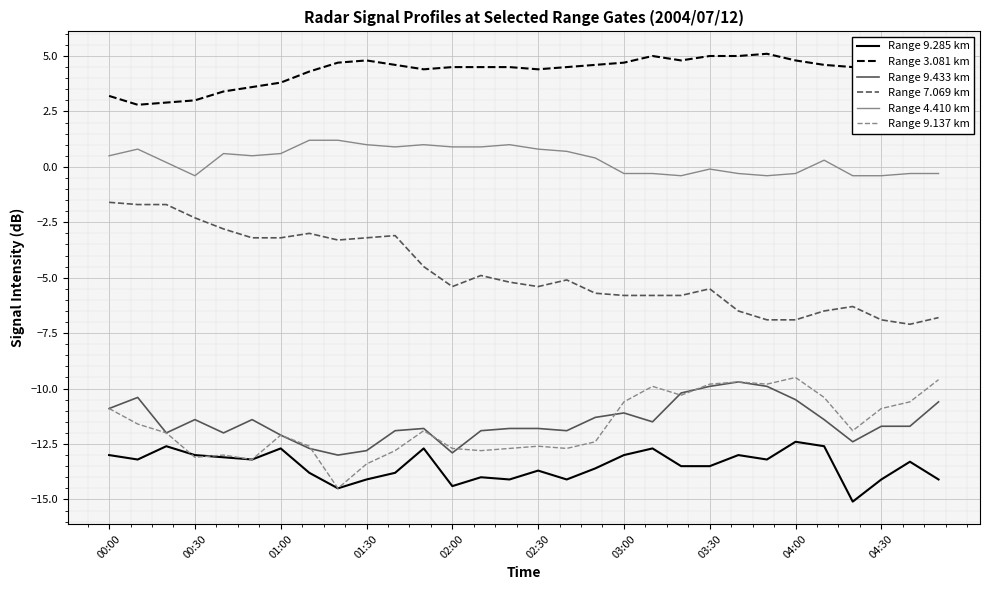

Which series has the largest total across all categories?

Range 3.081 km